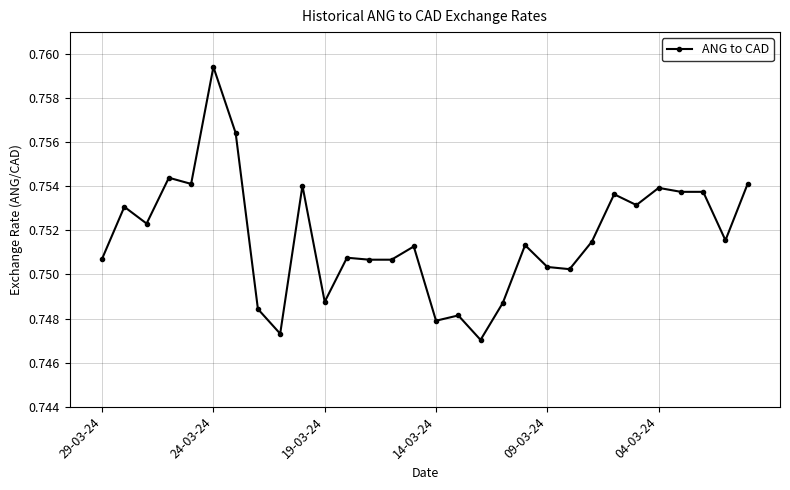

True or false: there are more than 0 points higher than both neighbors.

True